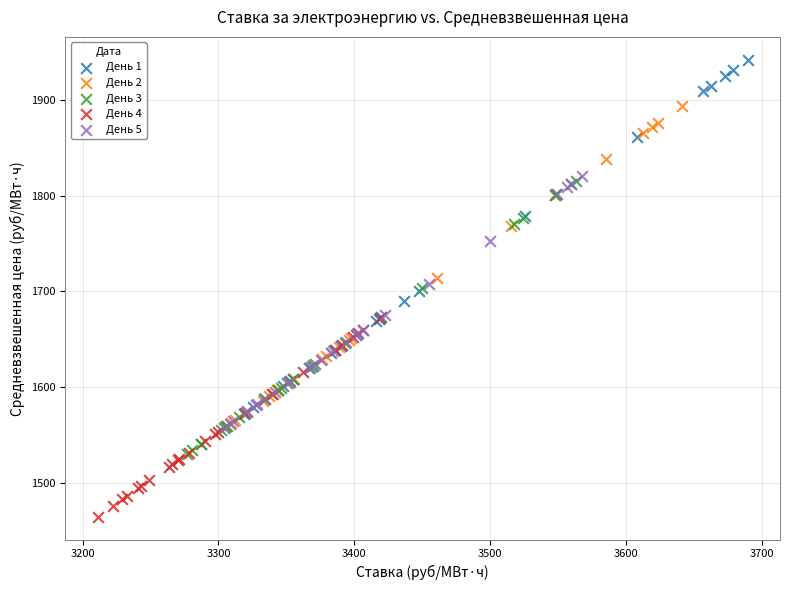

Which series reaches the maximum Y coordinate?

День 1